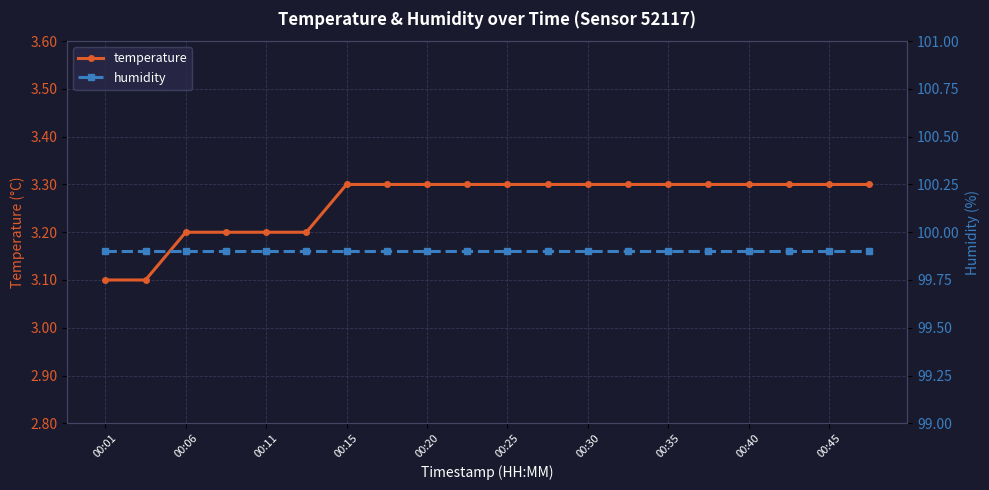

What is the average value of the humidity series?

99.9